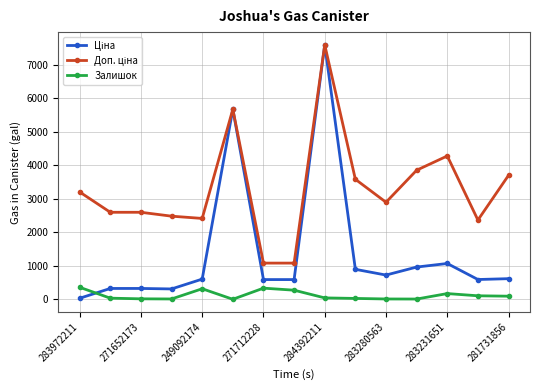

What is the highest value of the Залишок series?

360.0